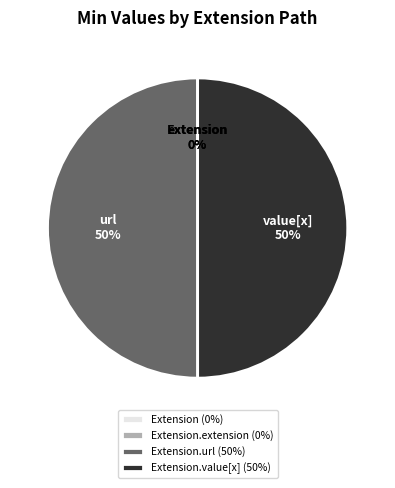

To the nearest percent, what portion does Extension.url (50%) represent?

50%